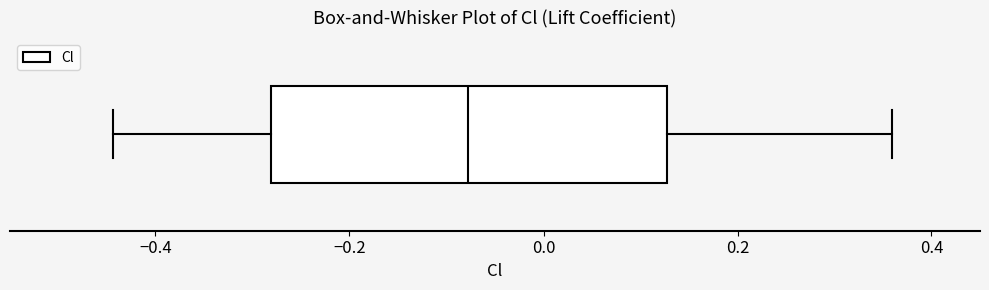

Read this box plot against the x-axis: the position of the median line, the range covered by the box, and the ends of both whiskers. The values are not printed on the chart, so give them approximately, as read against the axis.

median -0.08, box -0.28 to 0.12, whiskers -0.44 to 0.36